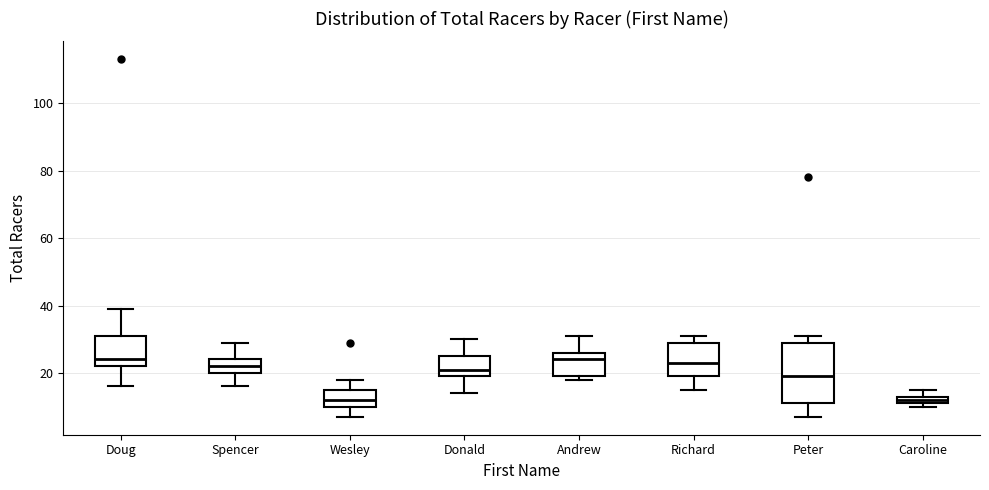

Which box is the tallest, from its lower edge to its upper edge?

Peter